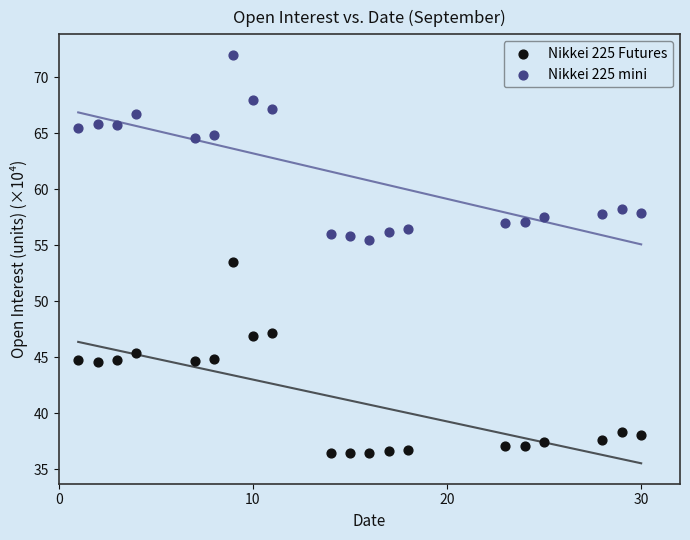

Which series contains the lowest Y value?

Nikkei 225 Futures